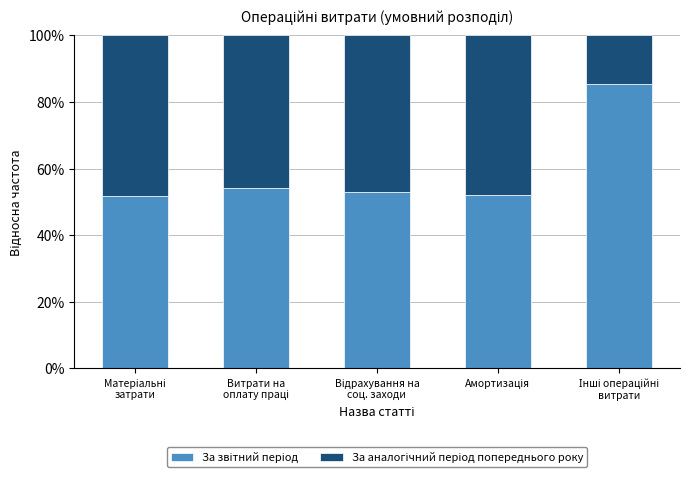

The value of За аналогічний період попереднього року at Інші операційні
витрати is 7.8. True or false?

False